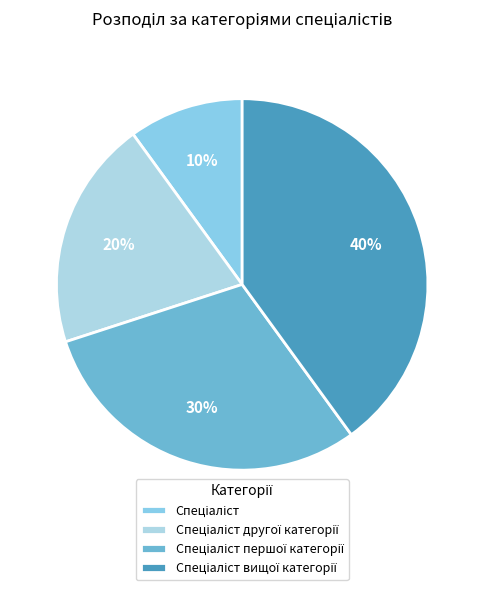

How many slices are in this pie chart?

4